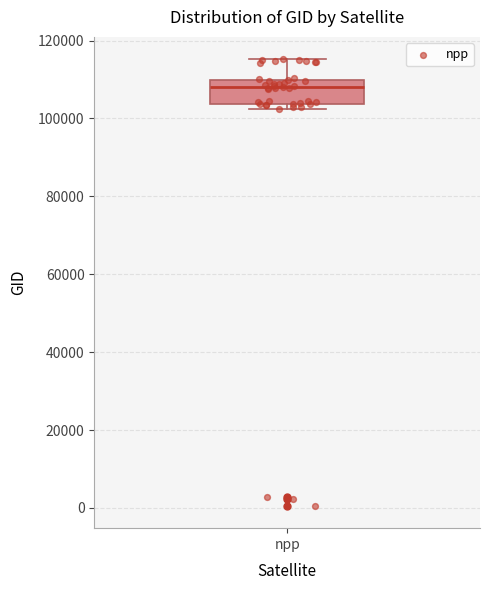

Read this box plot against the y-axis: the position of the median line, the range covered by the box, and the ends of both whiskers. The values are not printed on the chart, so give them approximately, as read against the axis.

median 108000, box 104000 to 110000, whiskers 102000 to 116000